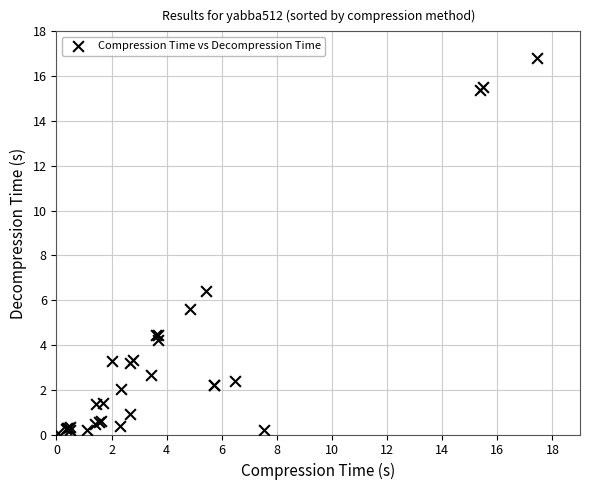

What Y value in the scatter plot is closest to 8?

6.4